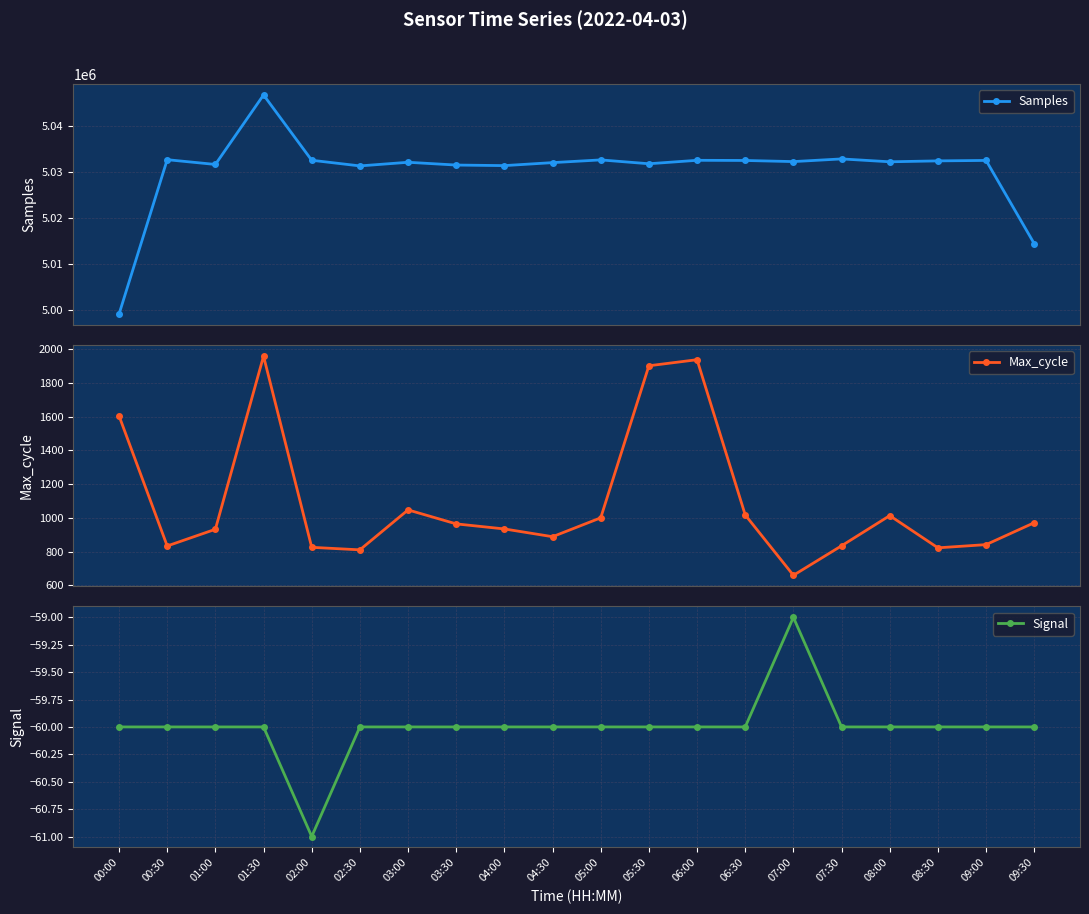

Where is the first local minimum for Max_cycle?

00:30